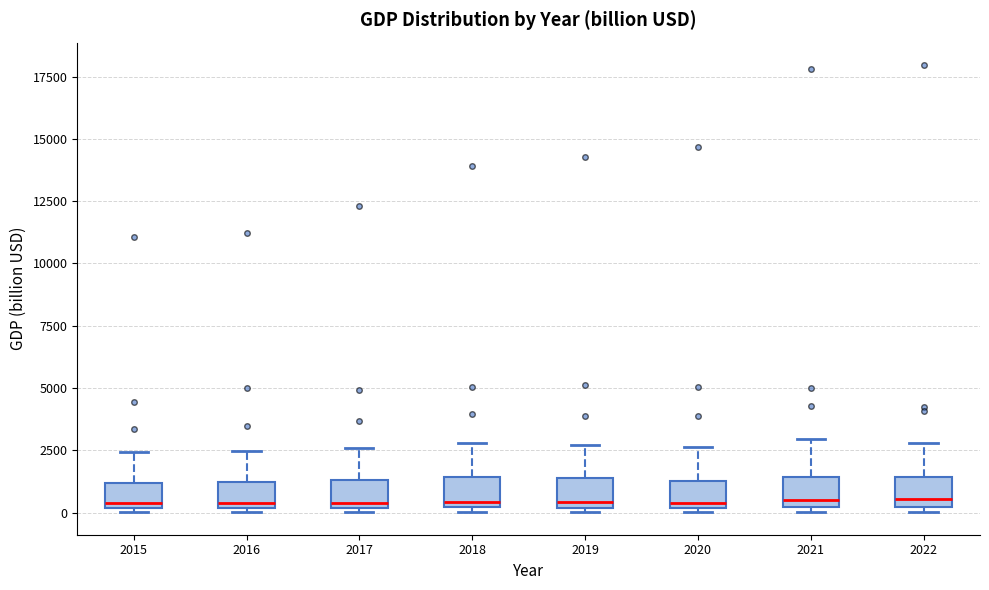

Reading left to right, transcribe this box plot: for each box, give where its median line is, the range the box spans, and where its two whiskers end, as read against the y-axis. The values are not printed on the chart, so give them approximately, as read against the axis.

2015: median 500, box 0 to 1000, whiskers 0 (just below the box's lower edge) to 2500
2016: median 500, box 0 to 1000, whiskers 0 (just below the box's lower edge) to 2500
2017: median 500, box 0 to 1500, whiskers 0 (just below the box's lower edge) to 2500
2018: median 500, box 0 to 1500, whiskers 0 (just below the box's lower edge) to 3000
2019: median 500, box 0 to 1500, whiskers 0 (just below the box's lower edge) to 2500
2020: median 500, box 0 to 1500, whiskers 0 (just below the box's lower edge) to 2500
2021: median 500, box 0 to 1500, whiskers 0 (just below the box's lower edge) to 3000
2022: median 500, box 0 to 1500, whiskers 0 (just below the box's lower edge) to 3000